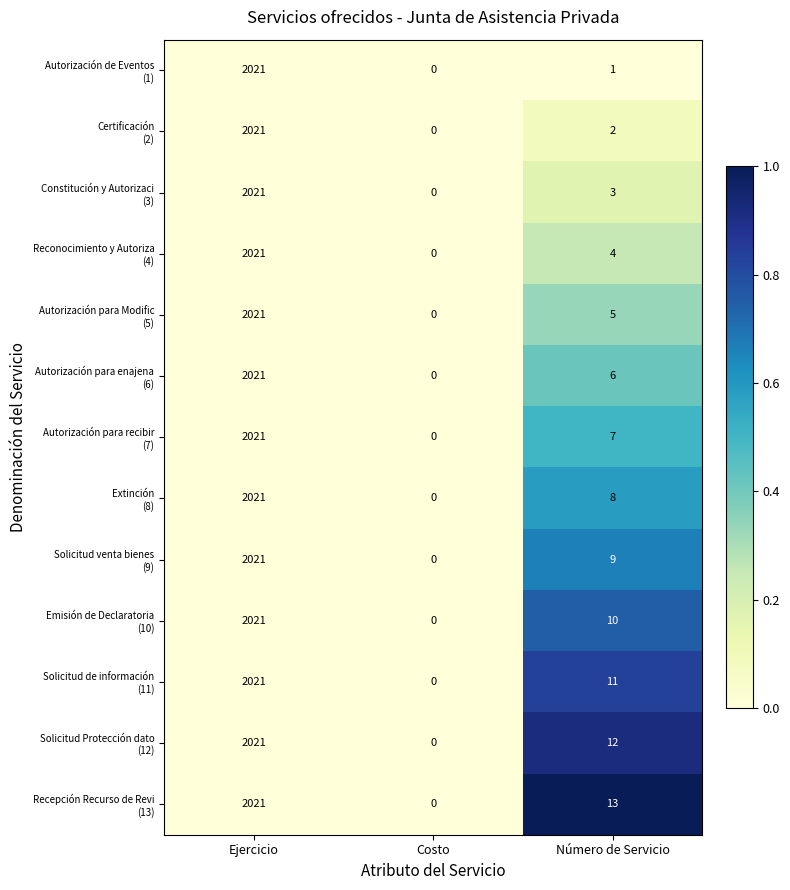

At which category is the sum across all series the highest?

Ejercicio